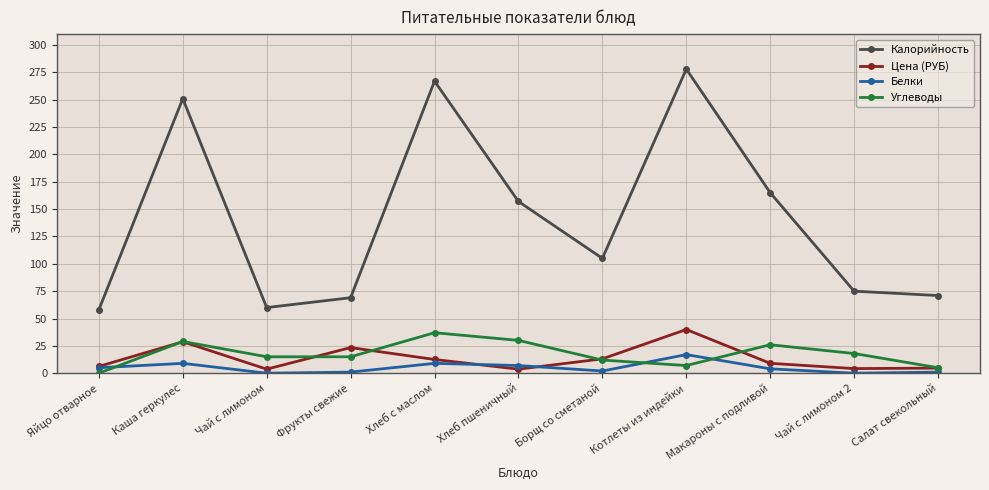

What is the spread (max minus min) of values at Каша геркулес?

242.0